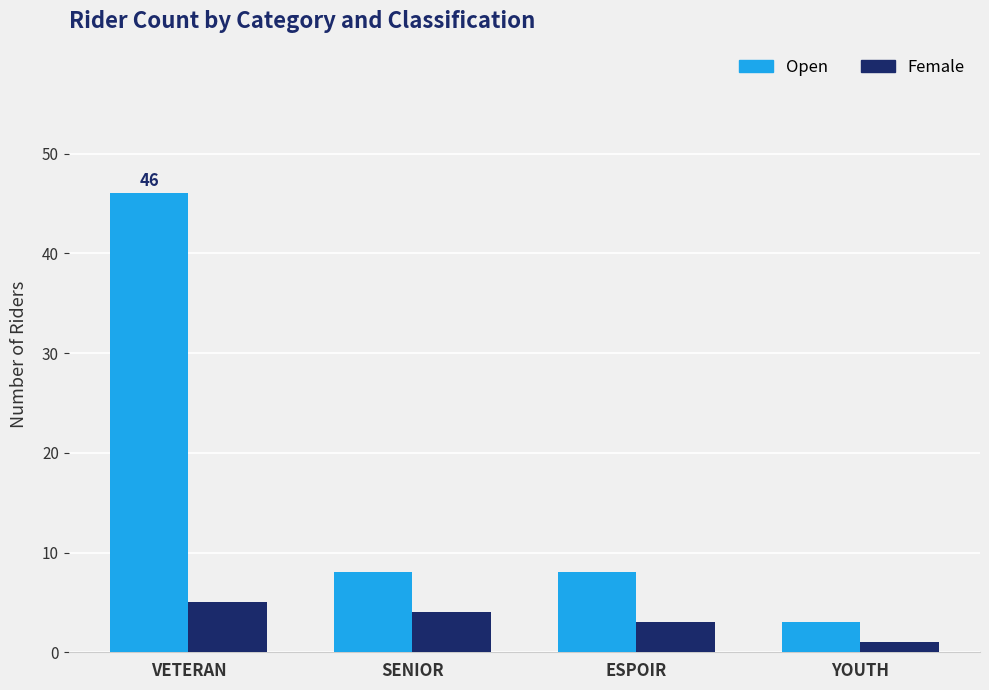

What position from the left is YOUTH?

4